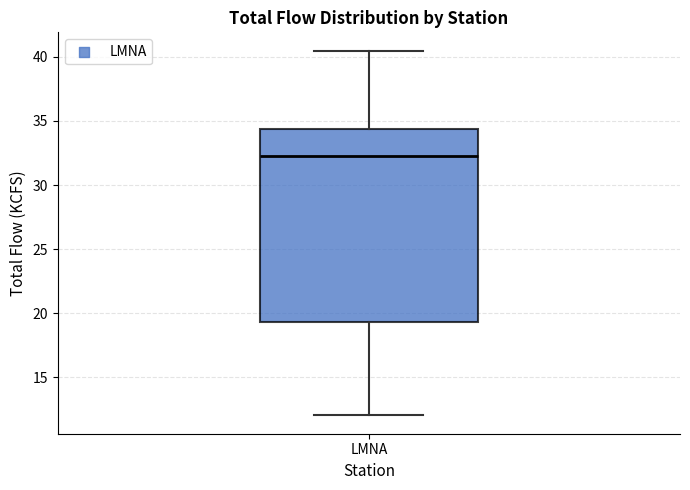

Where does the lower whisker of the box for LMNA end on the y-axis? The values are not printed on the chart, so give them approximately, as read against the axis.

12.0